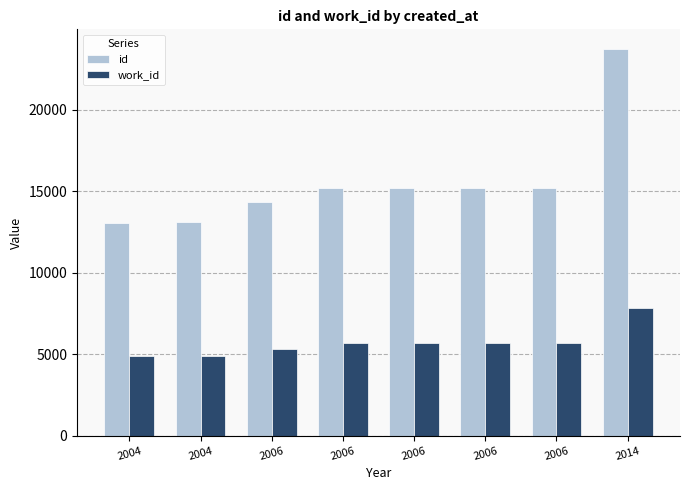

How many values in the id series are below 15222?

4